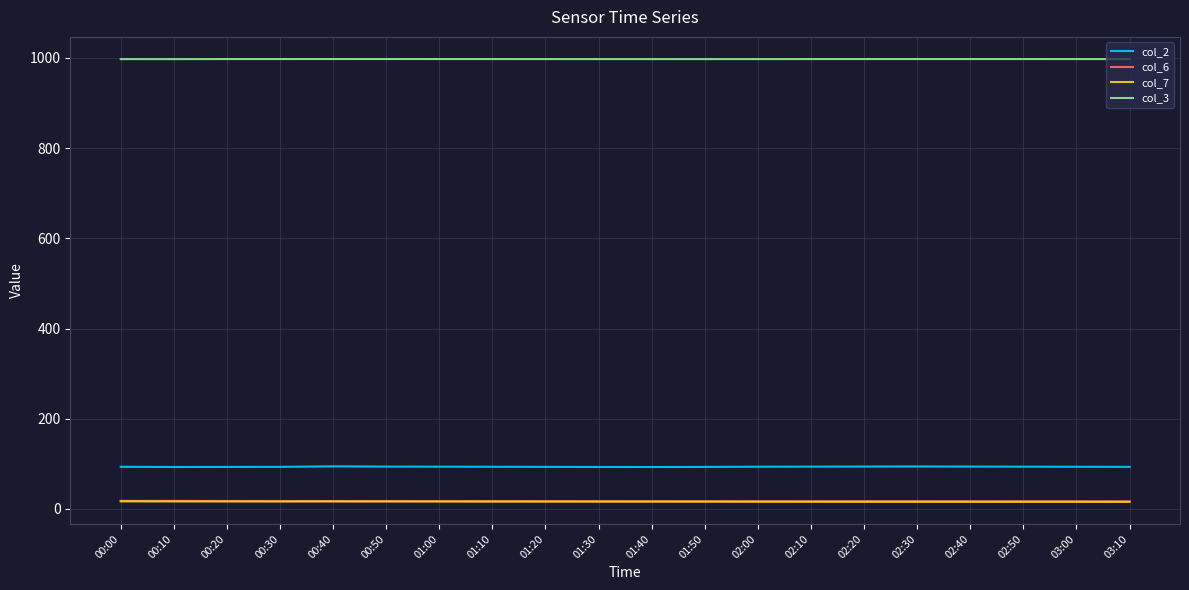

How many lines are shown in the chart?

4